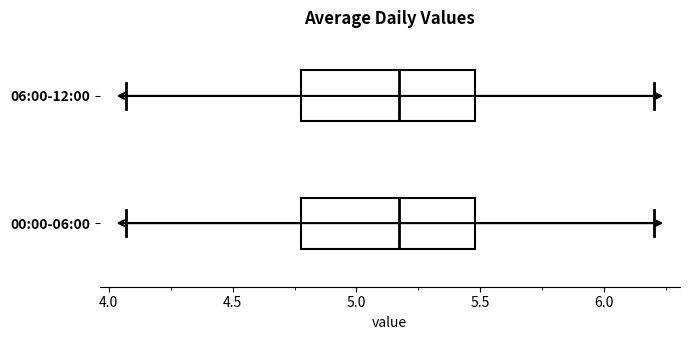

Where does the left whisker of the box for 00:00-06:00 end on the x-axis? The values are not printed on the chart, so give them approximately, as read against the axis.

4.05